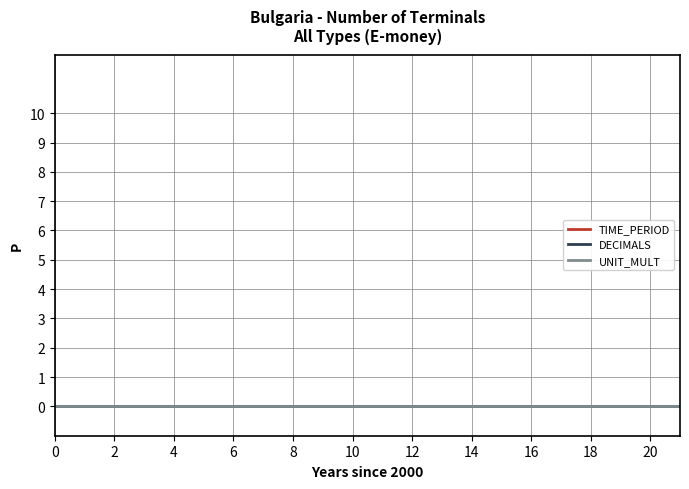

What is the label of the 16th point from the right?

6